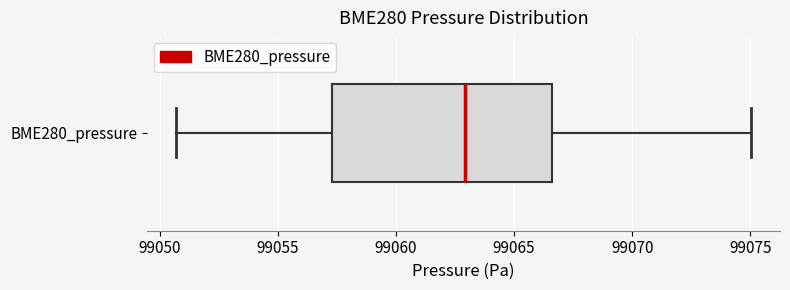

Transcribe this box plot: give where the median line is, the range the box spans, and where the two whiskers end, as read against the x-axis. The values are not printed on the chart, so give them approximately, as read against the axis.

median 99063.0, box 99057.5 to 99066.5, whiskers 99050.5 to 99075.0